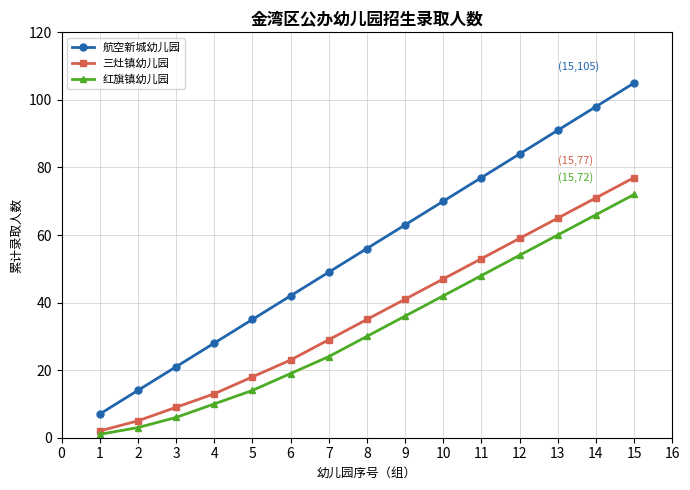

The 三灶镇幼儿园 series shows 46 at 13. True or false?

False